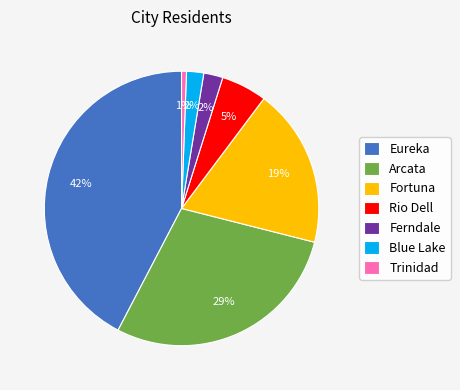

To the nearest percent, what is the combined percentage of Arcata and Rio Dell?

34%